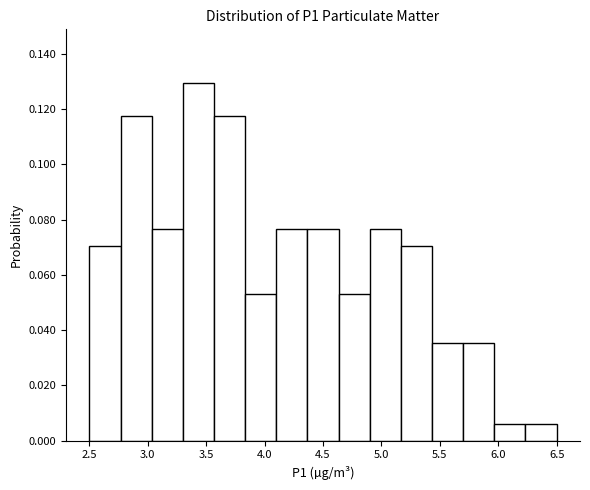

Reading left to right, list every bar in this chart as the range it spans on the x-axis followed by its height. Neither the bar edges nor the heights are printed on the chart, so give them approximately, as read against the axes.

2.50 to 2.75: 0.070
2.75 to 3.05: 0.118
3.05 to 3.30: 0.076
3.30 to 3.55: 0.130
3.55 to 3.85: 0.118
3.85 to 4.10: 0.052
4.10 to 4.35: 0.076
4.35 to 4.65: 0.076
4.65 to 4.90: 0.052
4.90 to 5.15: 0.076
5.15 to 5.45: 0.070
5.45 to 5.70: 0.036
5.70 to 5.95: 0.036
5.95 to 6.25: 0.006
6.25 to 6.50: 0.006